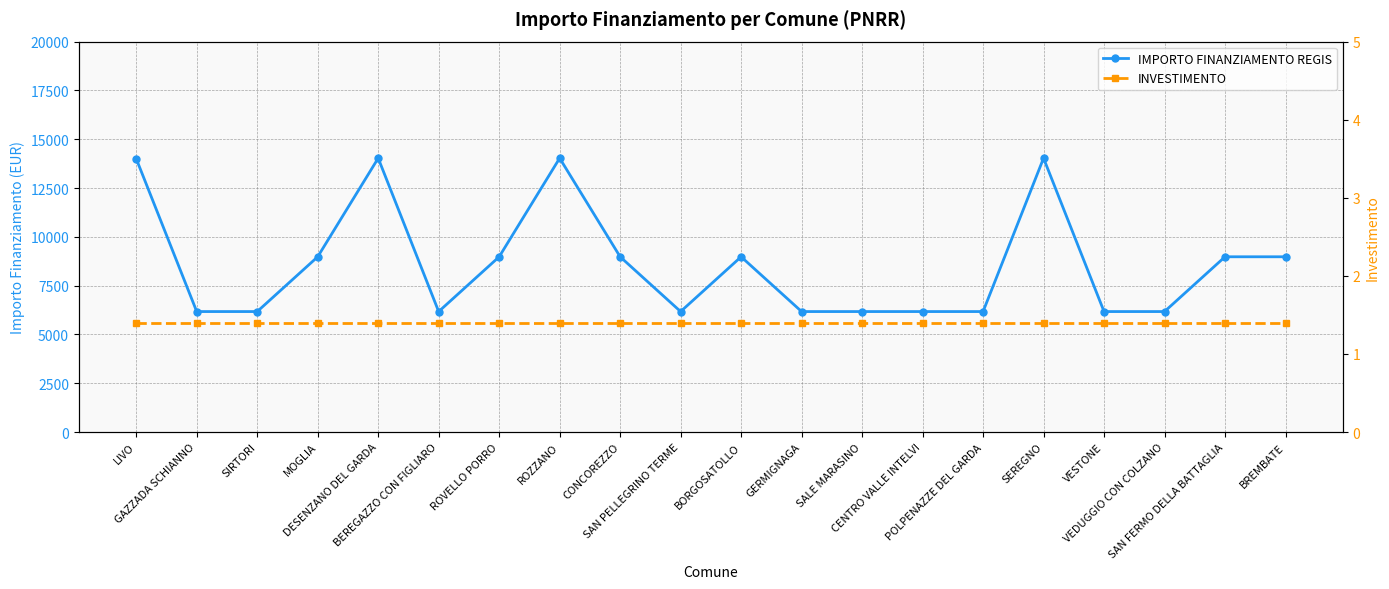

What is the difference between the IMPORTO FINANZIAMENTO REGIS values at ROZZANO and SAN PELLEGRINO TERME?

7856.8